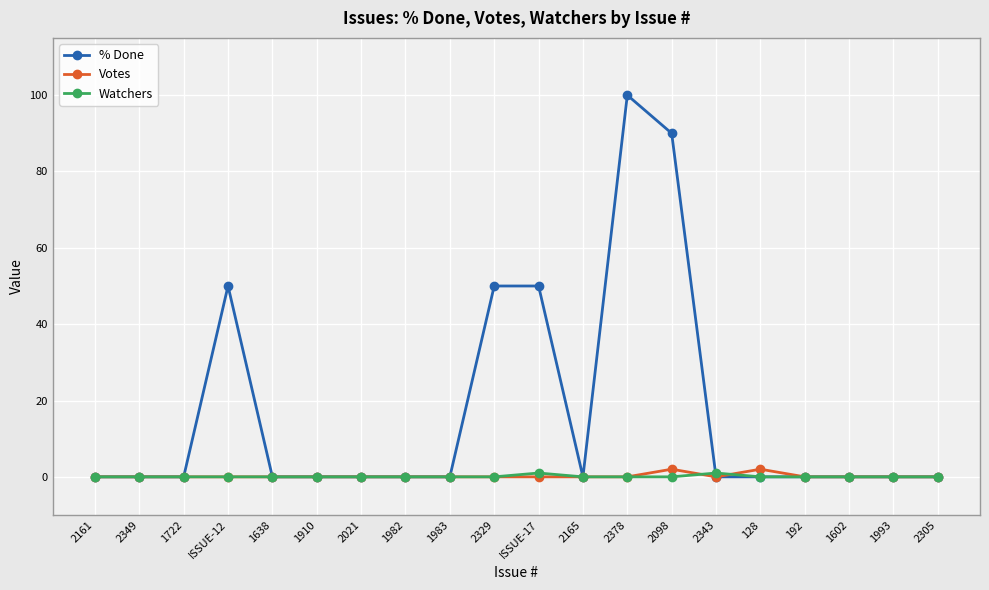

Which series has the largest range (max minus min)?

% Done